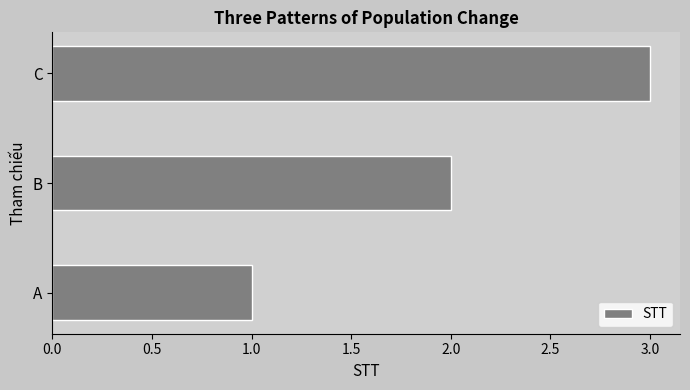

True or false: the data shows 0 at A.

False